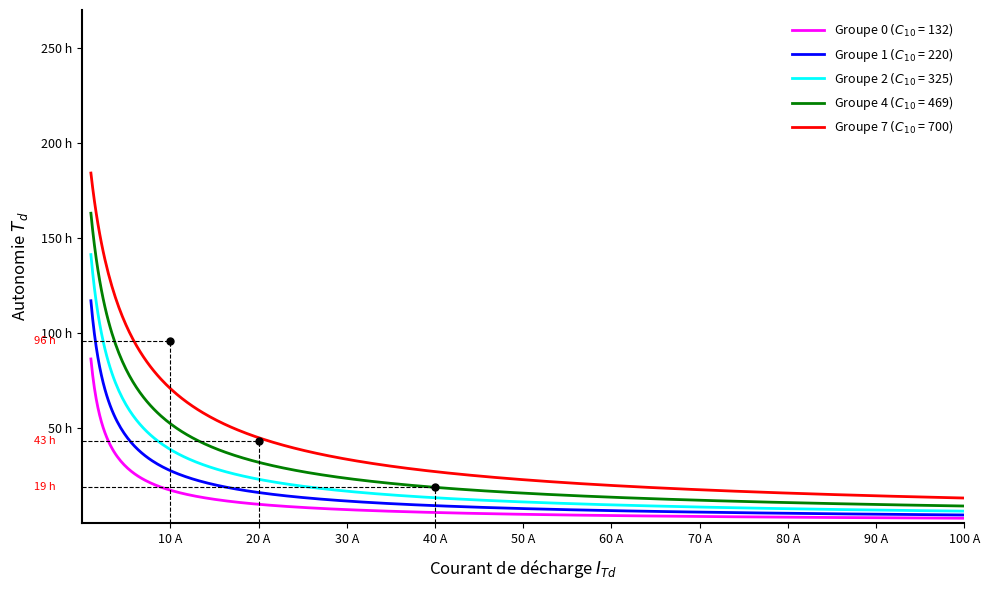

Is this an area chart (filled region under the line)?

No